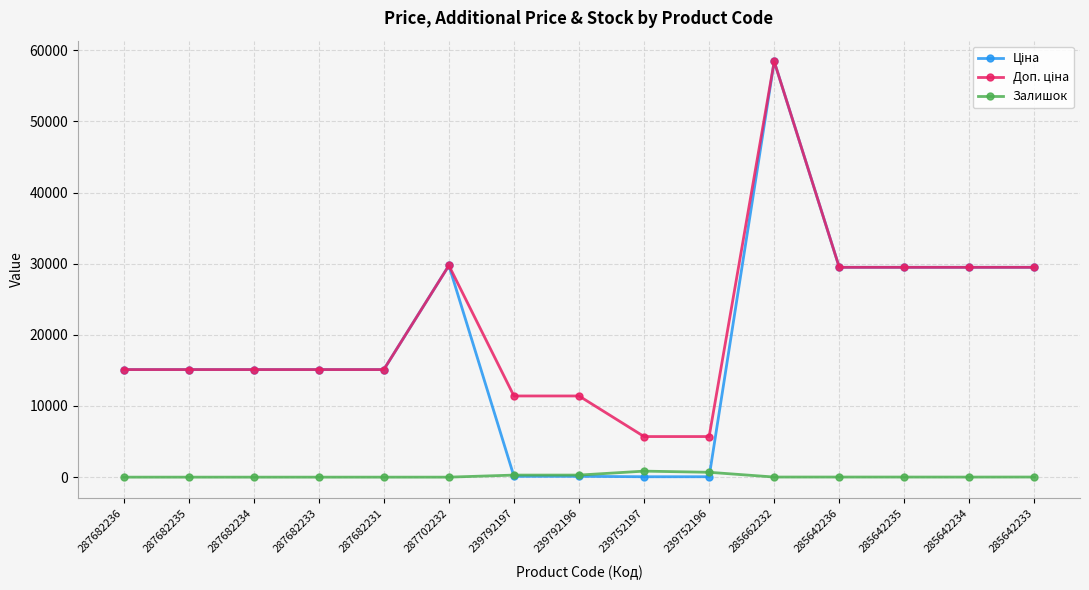

The Залишок series shows 845.0 at 239752197. True or false?

True